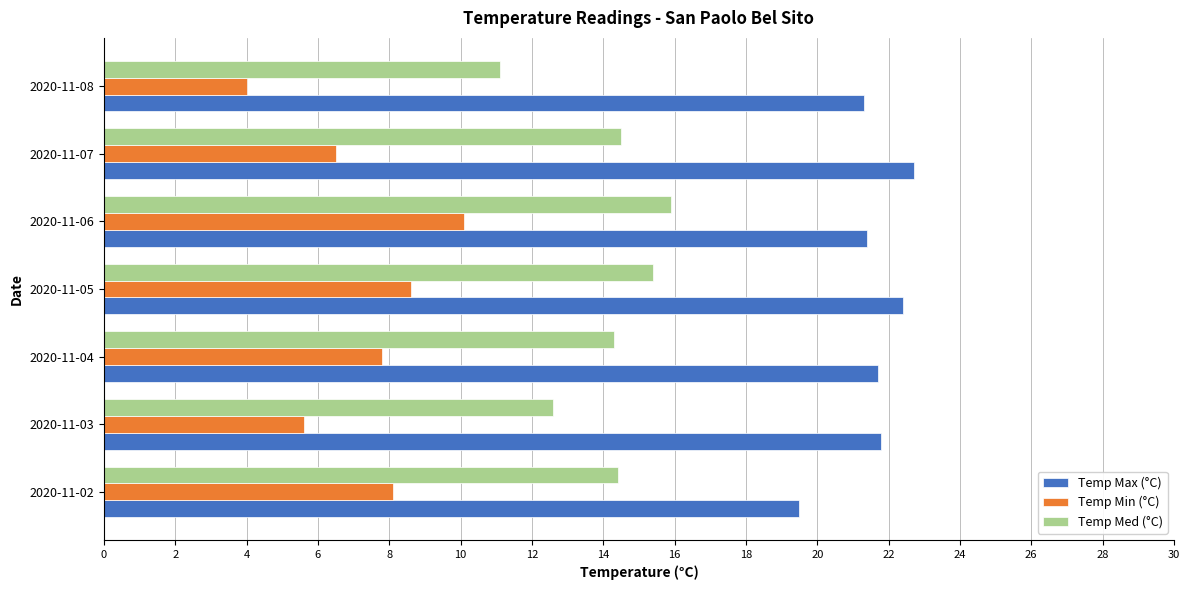

What is the sum of all Temp Max (°C) values?

150.8